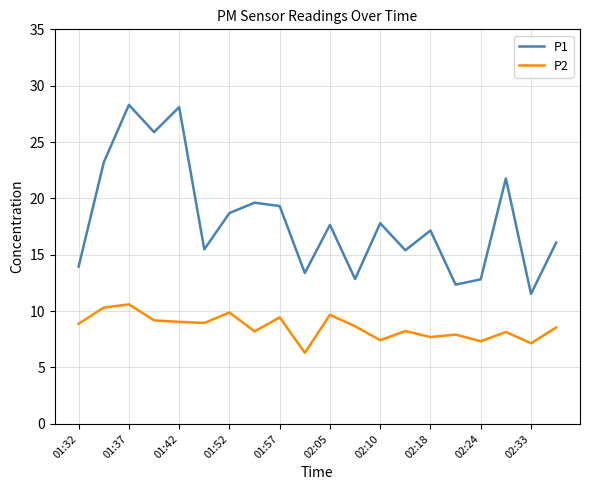

List the series in order of their peak value, highest first.

P1, P2